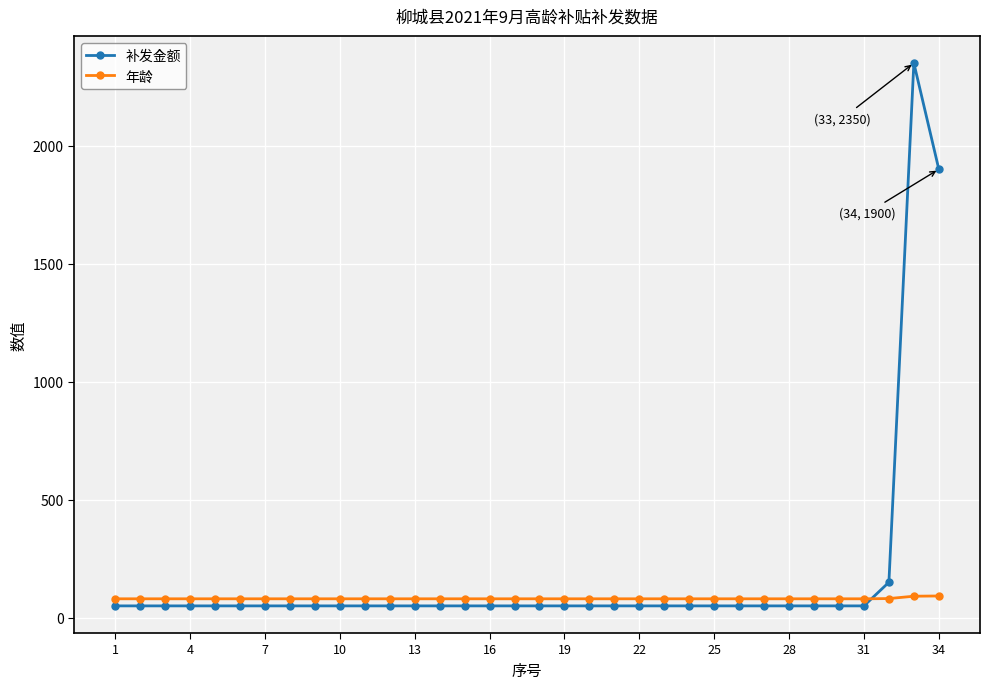

How many times do 补发金额 and 年龄 cross each other?

1